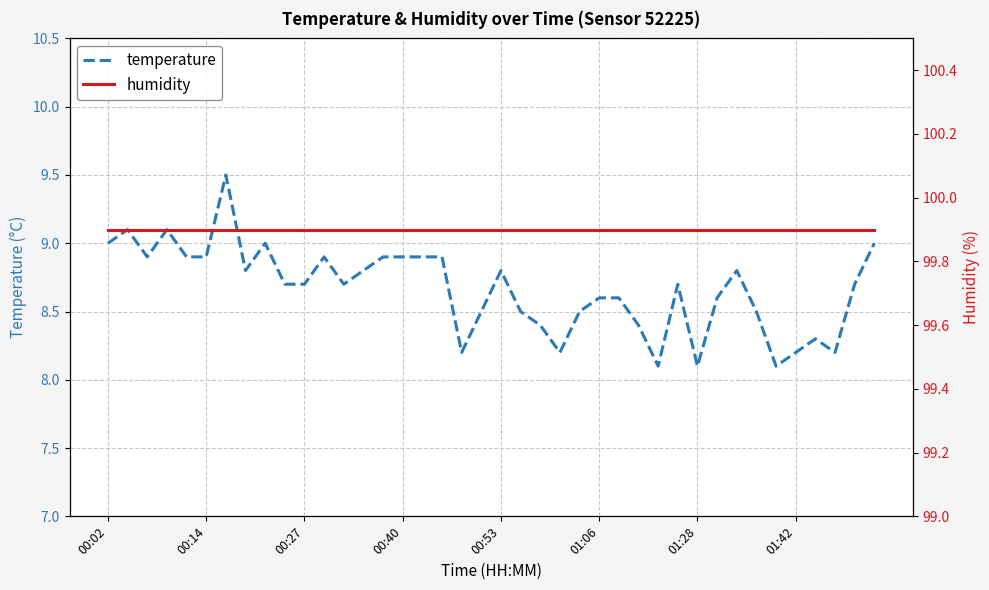

What is the minimum value for temperature?

8.1